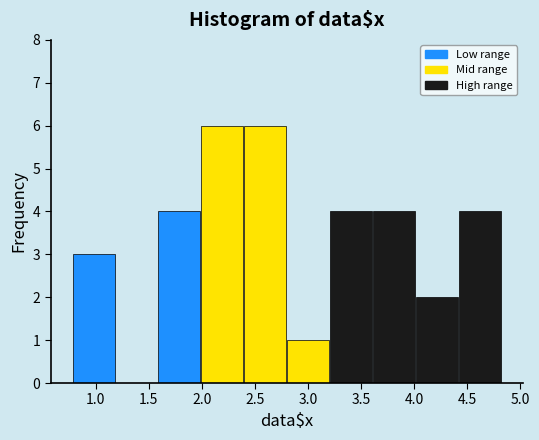

Reading left to right, transcribe this chart: for each bar, give the range it covers on the x-axis and its height. Neither the bar edges nor the heights are printed on the chart, so give them approximately, as read against the axes.

0.8 to 1.2: 3
1.2 to 1.6: 0
1.6 to 2.0: 4
2.0 to 2.4: 6
2.4 to 2.8: 6
2.8 to 3.2: 1
3.2 to 3.6: 4
3.6 to 4.0: 4
4.0 to 4.4: 2
4.4 to 4.8: 4